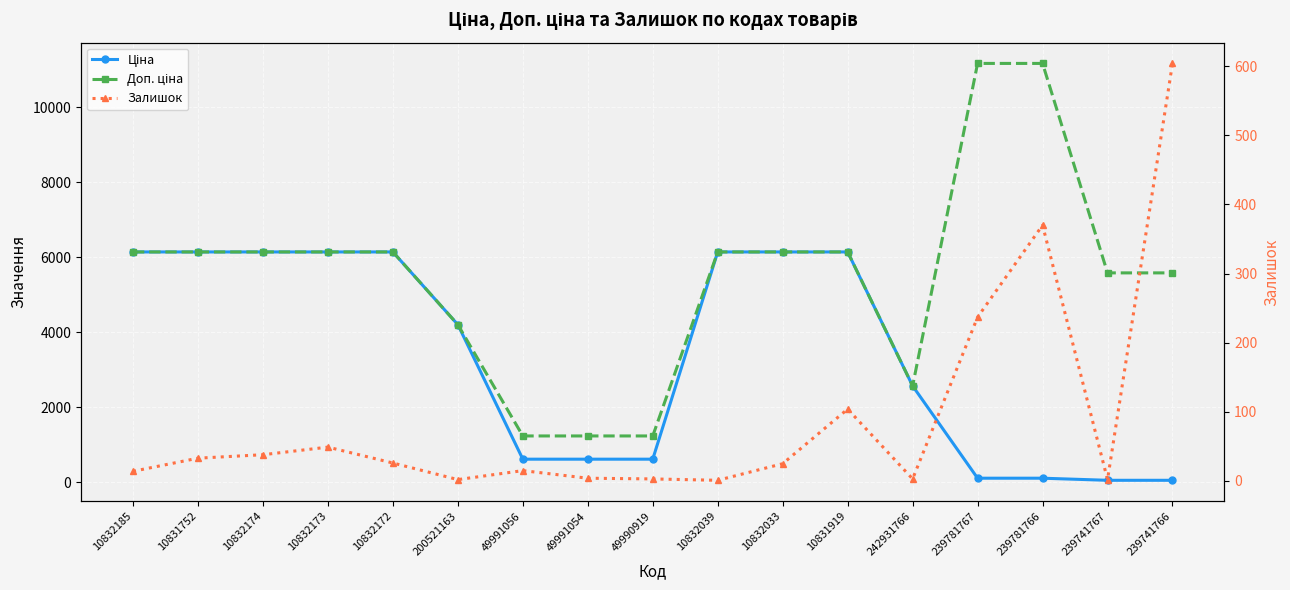

What is the difference between the highest and lowest values at 10832172?

6117.2